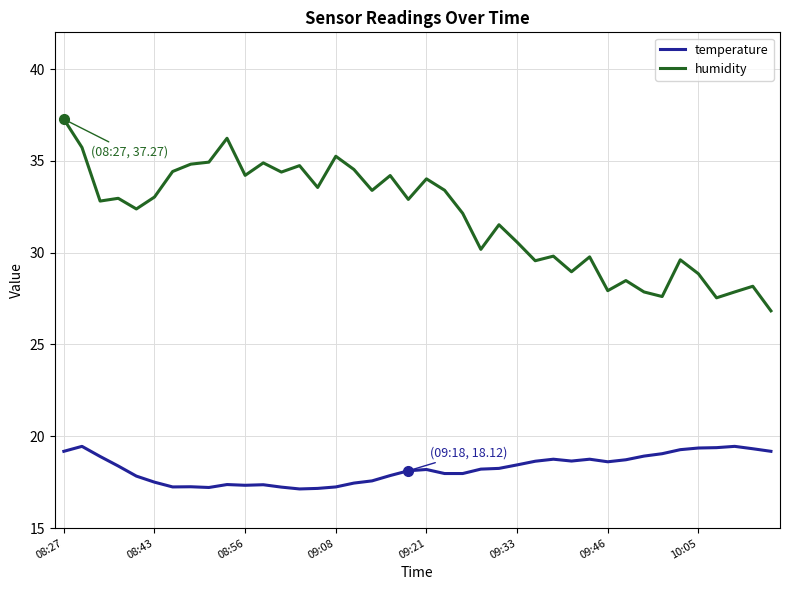

Which series has the largest total across all categories?

humidity